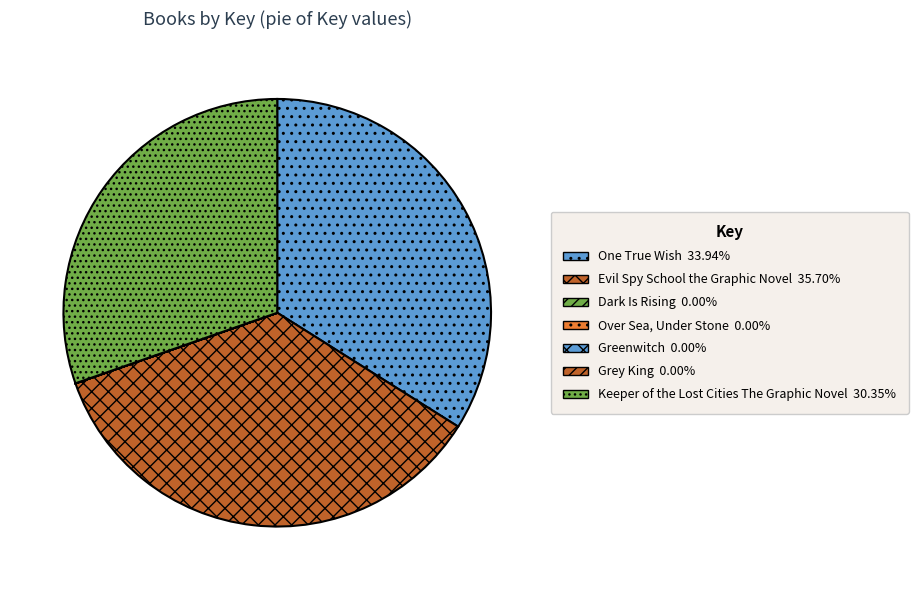

Between Keeper of the Lost Cities The Graphic Novel and One True Wish, which is larger?

One True Wish